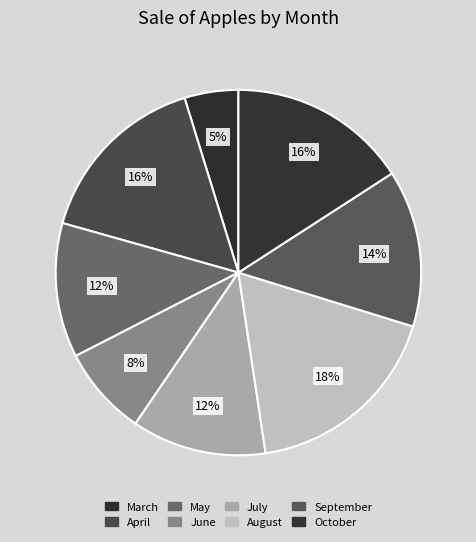

Count the number of slices in the pie.

8